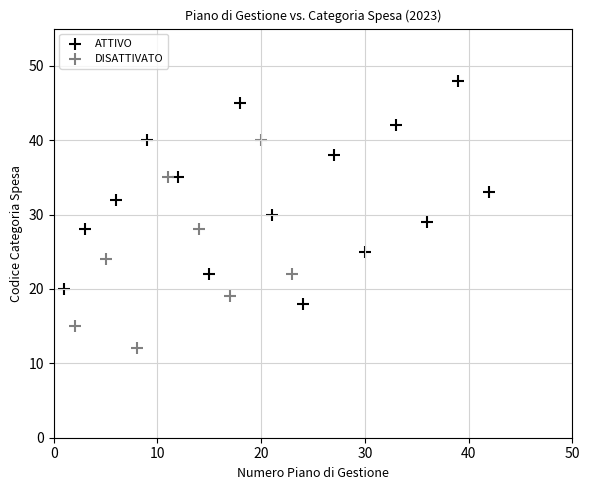

Which series contains the lowest Y value?

DISATTIVATO